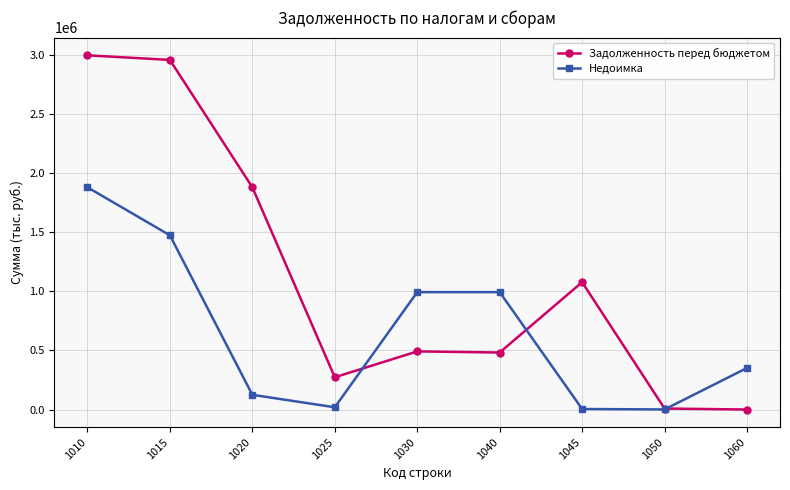

At which label is Задолженность перед бюджетом closest to 1498455?

1020